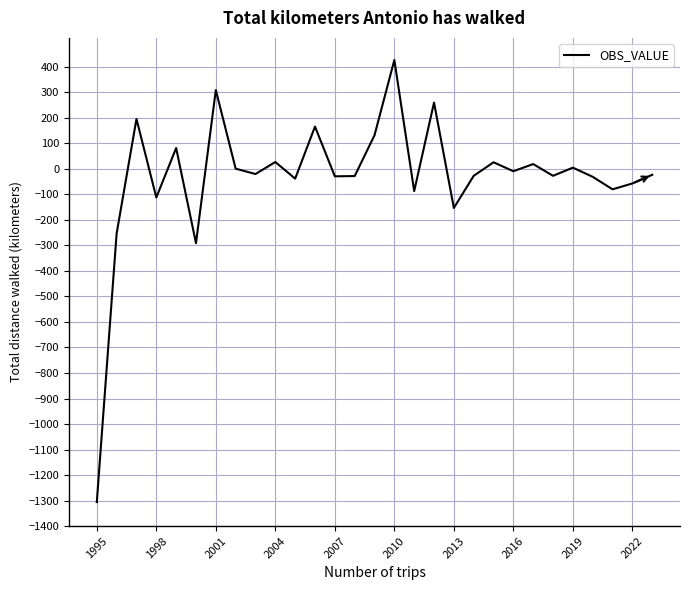

What is the smallest value displayed?

-1306